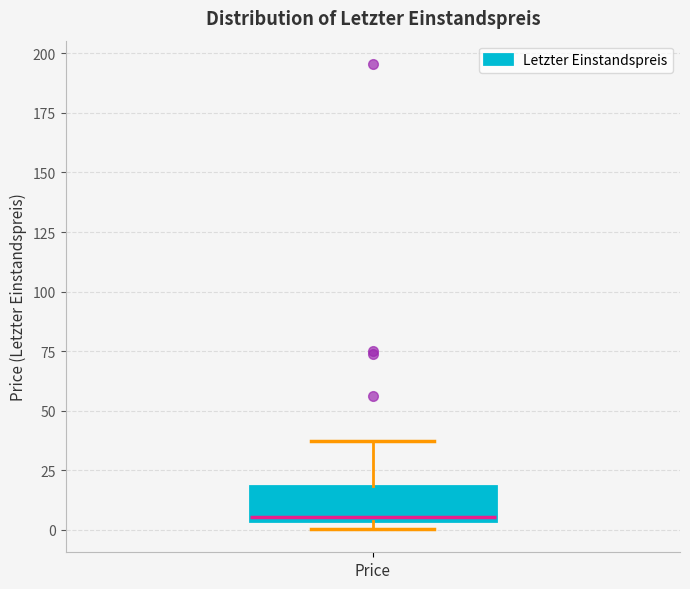

Transcribe this box plot: give where the median line is, the range the box spans, and where the two whiskers end, as read against the y-axis. The values are not printed on the chart, so give them approximately, as read against the axis.

median 5 (just above the box's lower edge), box 5 to 20, whiskers 0 to 35